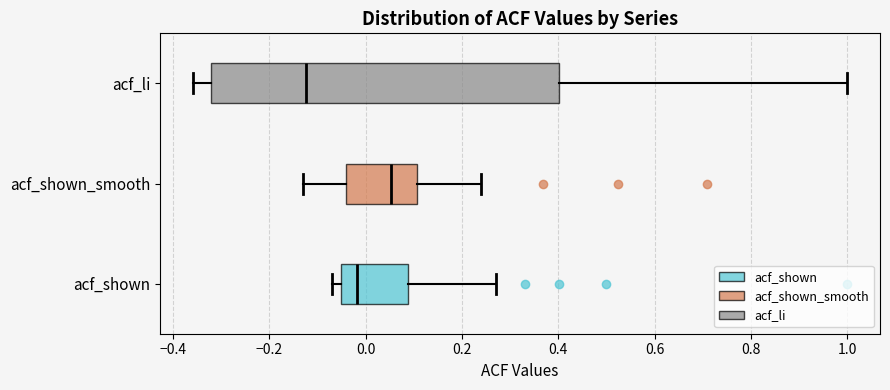

Which box has the furthest to the right median line?

acf_shown_smooth